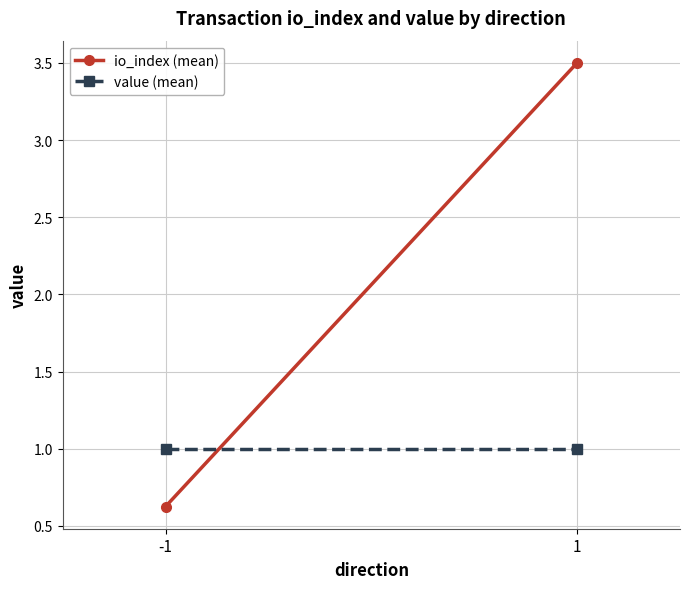

Is the value of io_index (mean) at 1 greater than the value of value (mean) at 1?

Yes